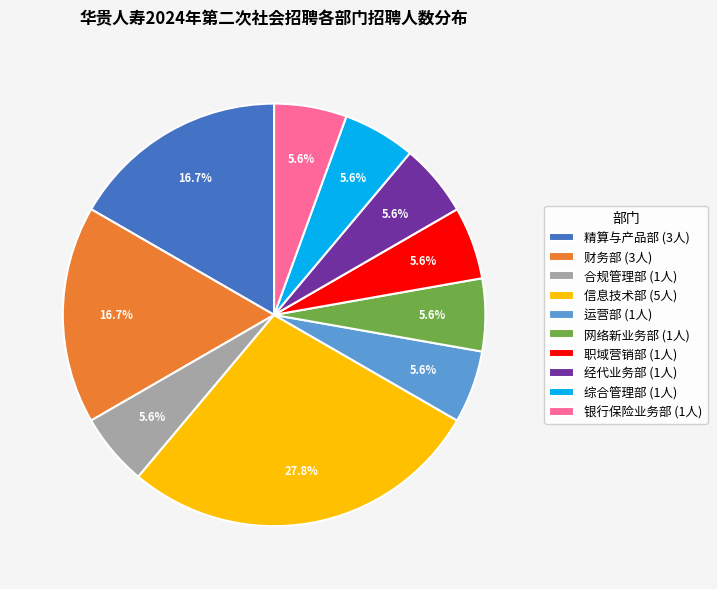

Is there any slice that represents more than half of the pie?

No